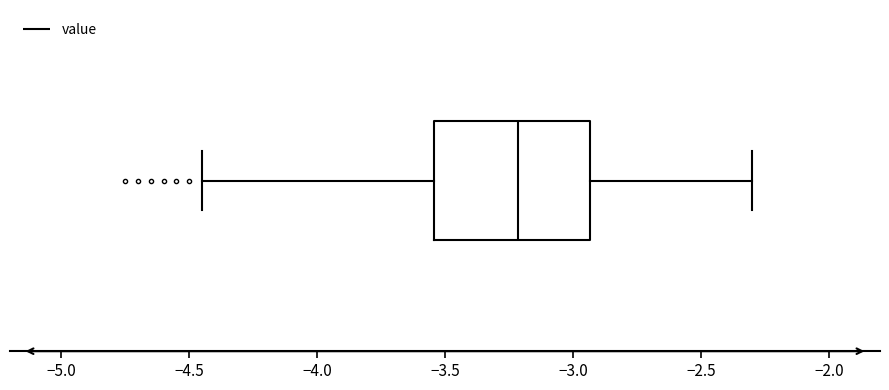

Where is the right edge of the box on the x-axis? The values are not printed on the chart, so give them approximately, as read against the axis.

-2.95